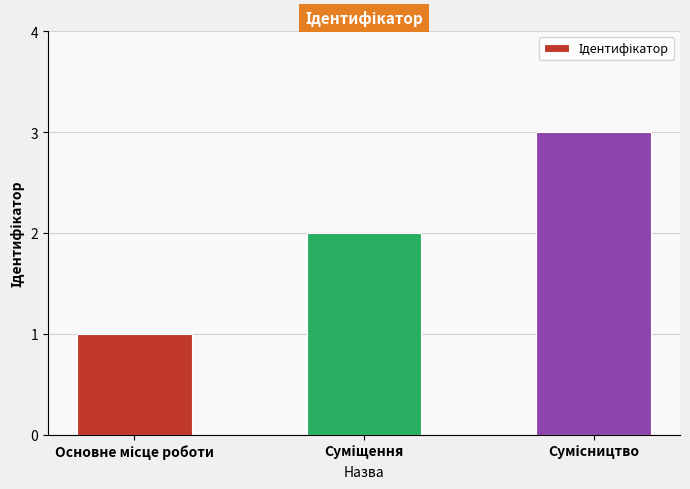

What is the sum of all values?

6